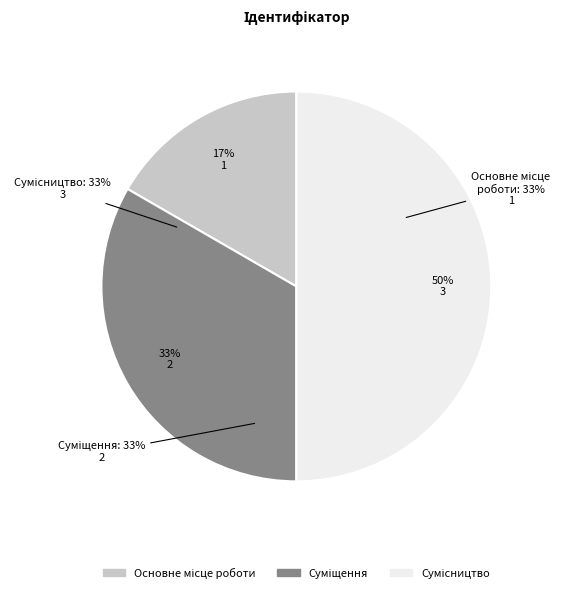

Does Основне місце роботи account for over 50% of the chart?

No